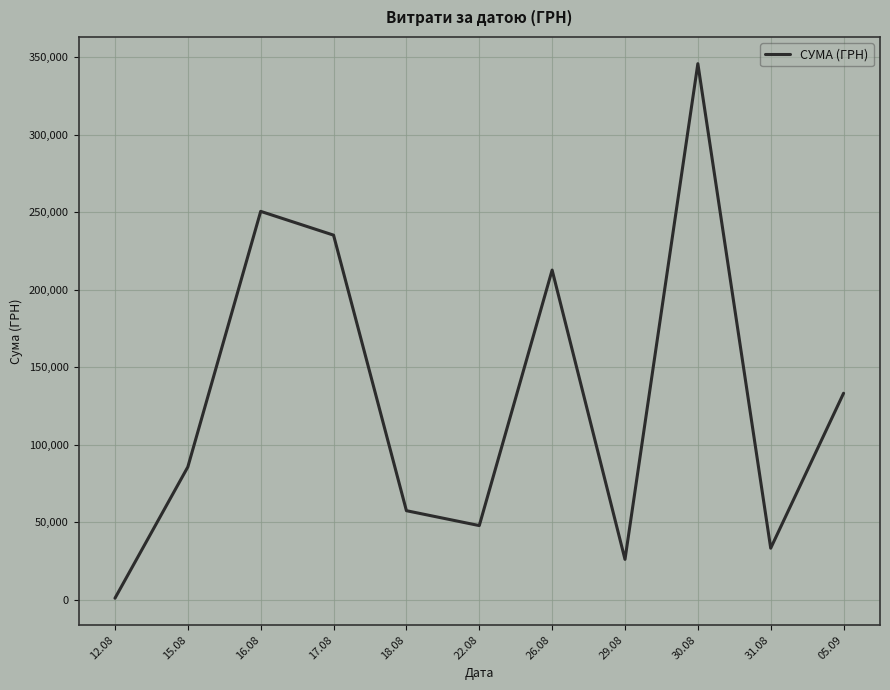

The value at 18.08 is 93209.7. True or false?

False